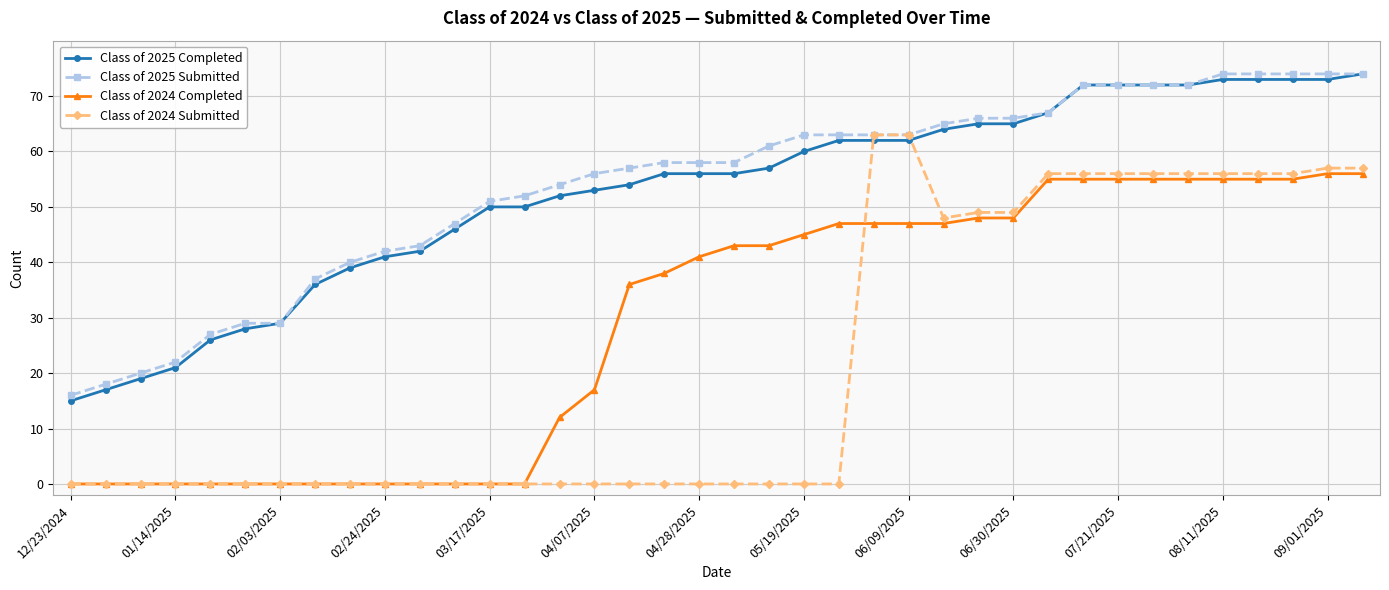

Which series has the widest spread of values?

Class of 2024 Submitted